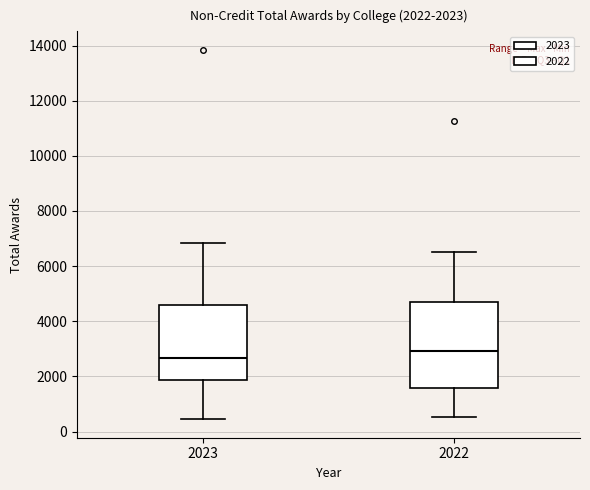

Comparing the boxes themselves (not the whiskers), which one is the tallest?

2022